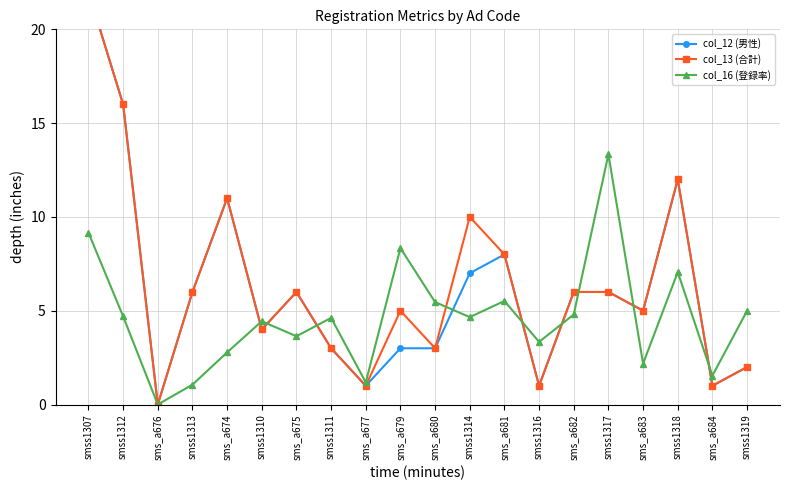

Count the number of data series in this chart.

3